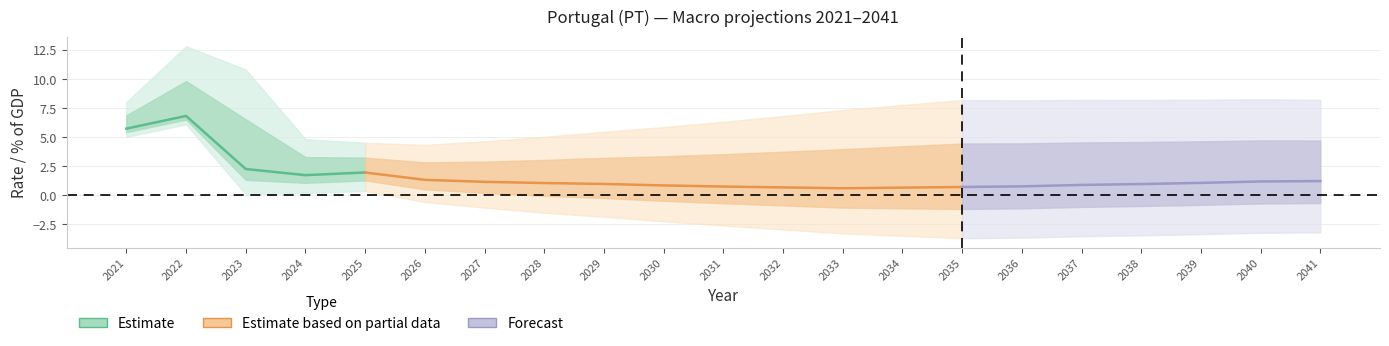

Where is AgeingCost_DSM nearest to the value 1?

2032